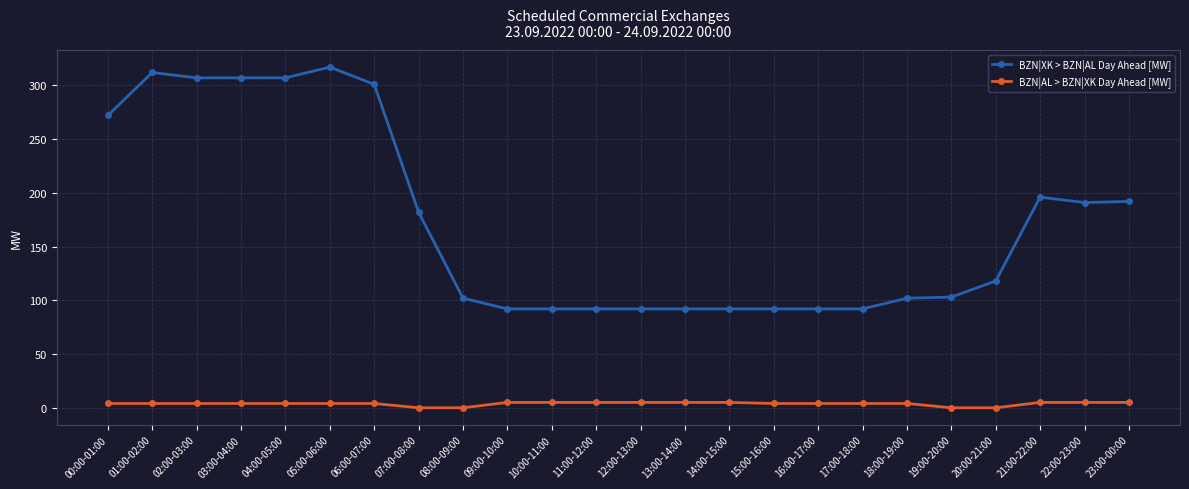

How many data points in BZN|XK > BZN|AL Day Ahead [MW] are less than 118?

12